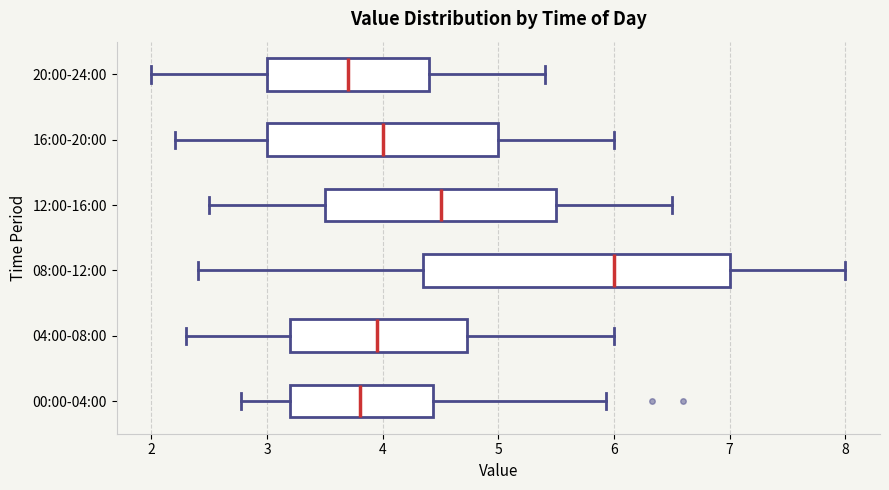

Where is the right edge of the box for 12:00-16:00 on the x-axis? The values are not printed on the chart, so give them approximately, as read against the axis.

5.5